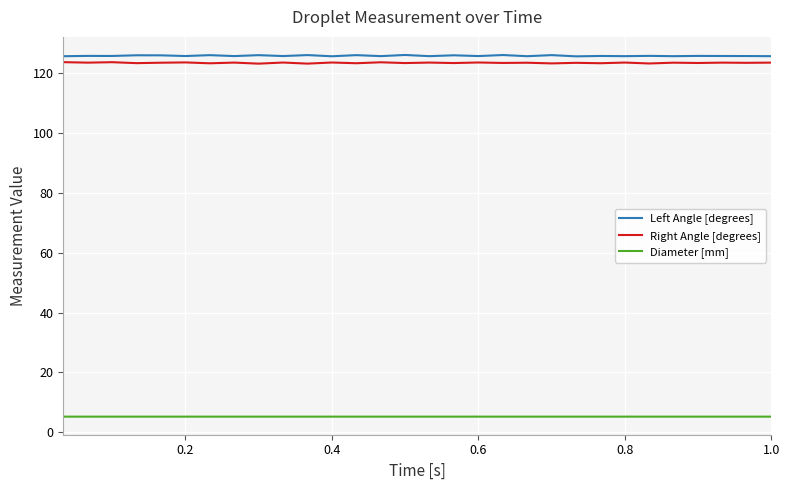

True or false: Left Angle [degrees] and Diameter [mm] intersect in this chart.

False